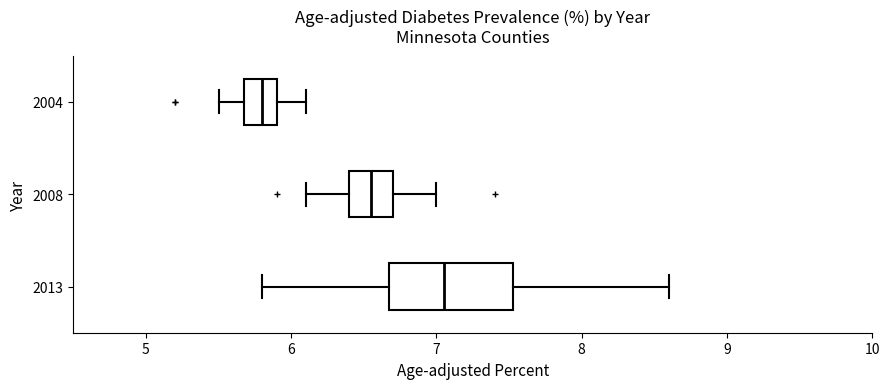

Where does the median line of the box at y = 2013 sit on the x-axis? The values are not printed on the chart, so give them approximately, as read against the axis.

7.1